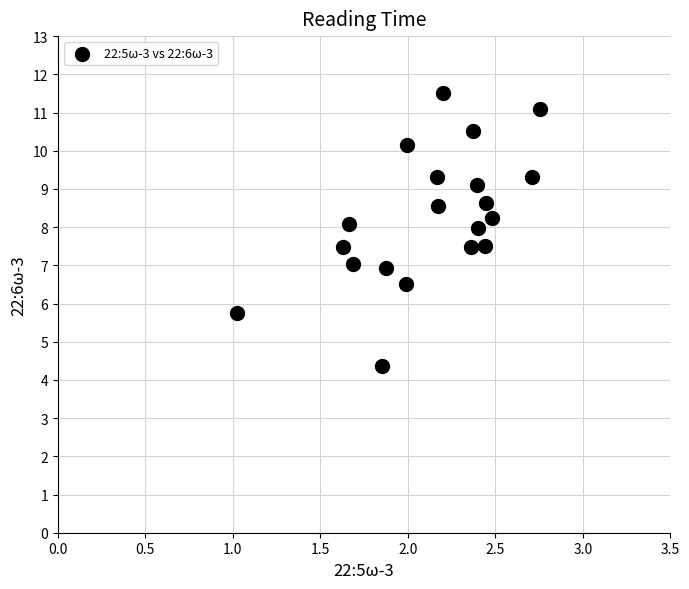

What is the range of X values (max minus min)?

1.7